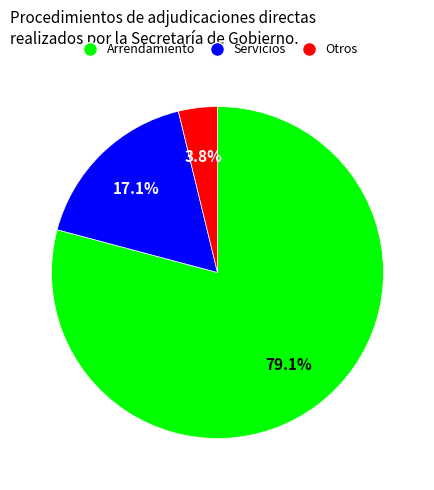

How many segments does this pie chart have?

3